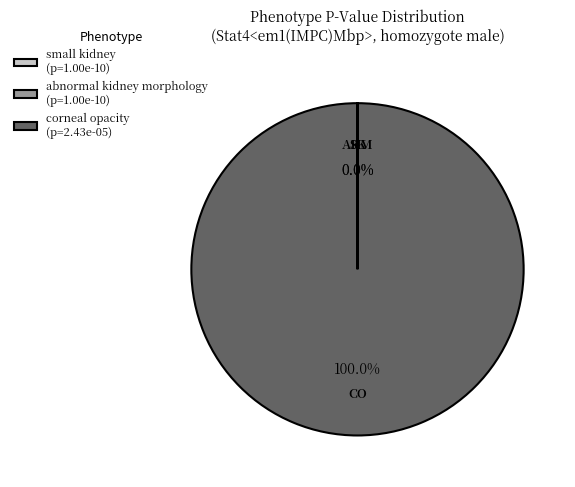

Which slice represents more than half of the pie?

corneal opacity